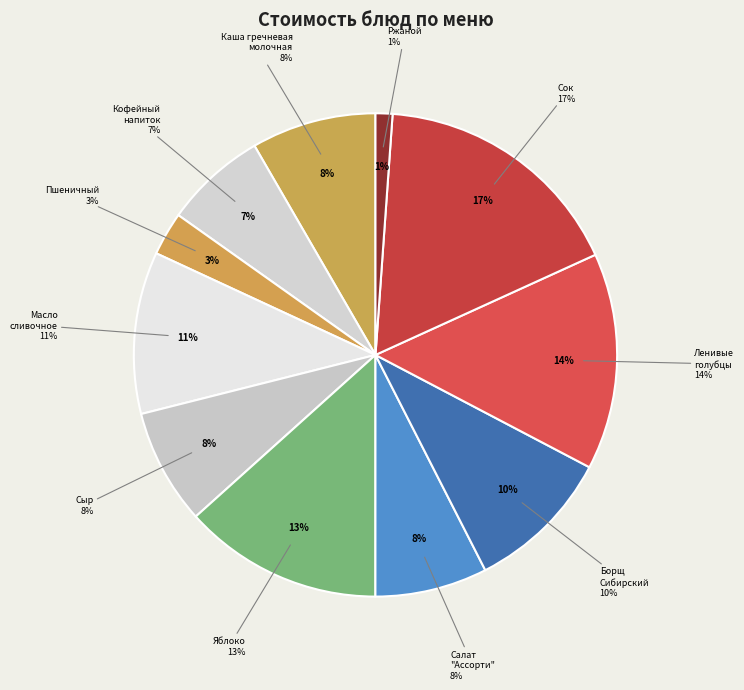

True or false: Салат Ассорти accounts for 13% of the total.

False